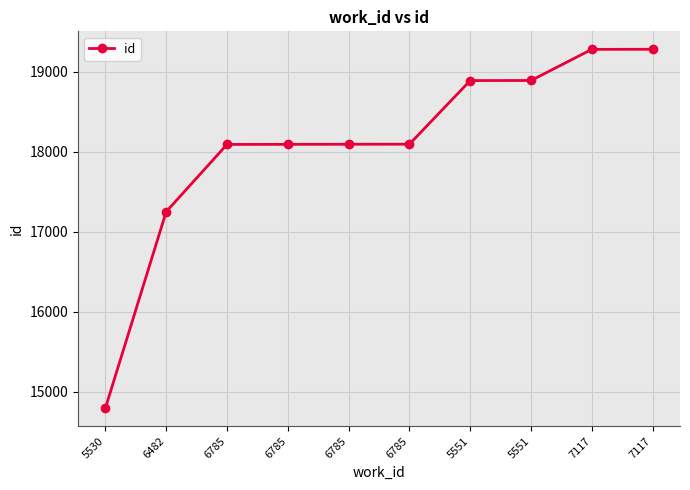

Reading left to right, extract all data points from this chart.

14794	17248	18089	18090	18091	18092	18887	18888	19277	19278